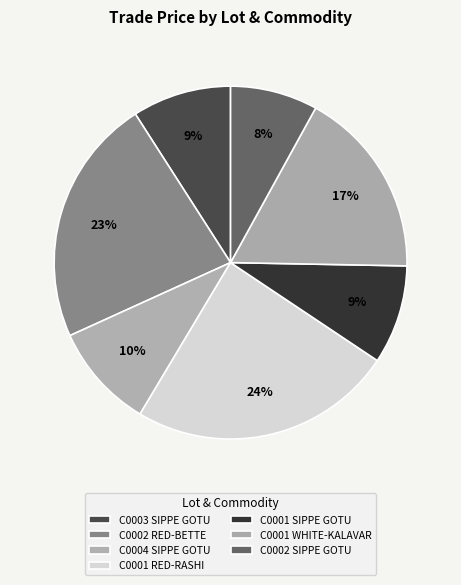

Which category has the smallest portion of the pie?

C0002 SIPPE GOTU